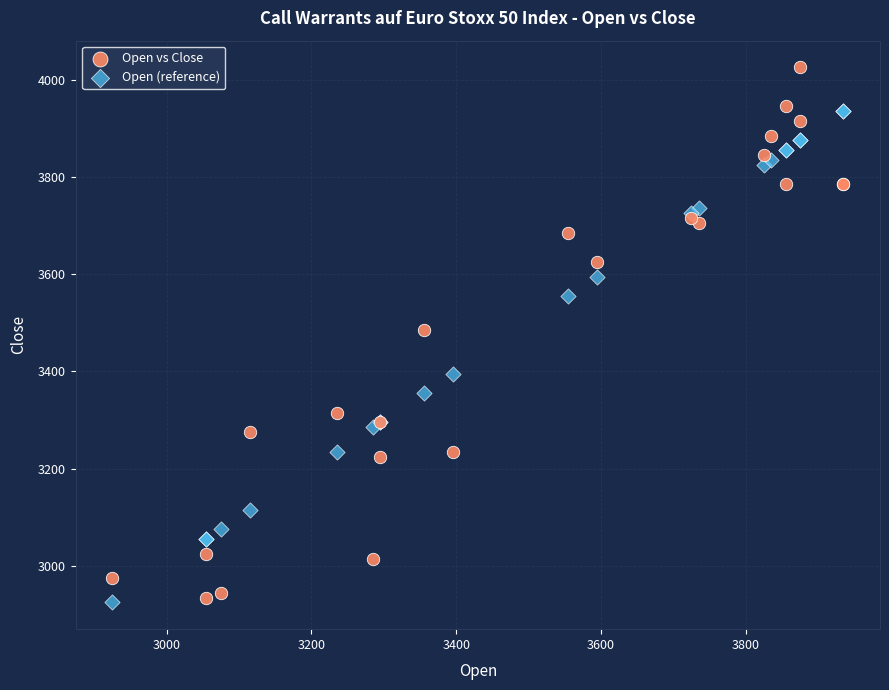

Which series has the widest spread of Y values?

Open vs Close